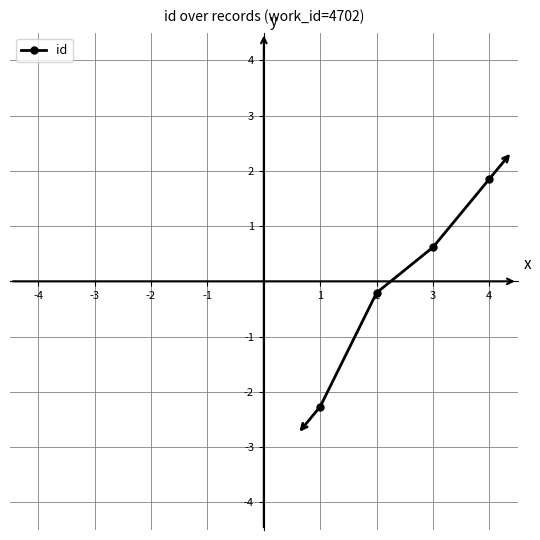

What is the difference between the maximum and minimum values?

4.1